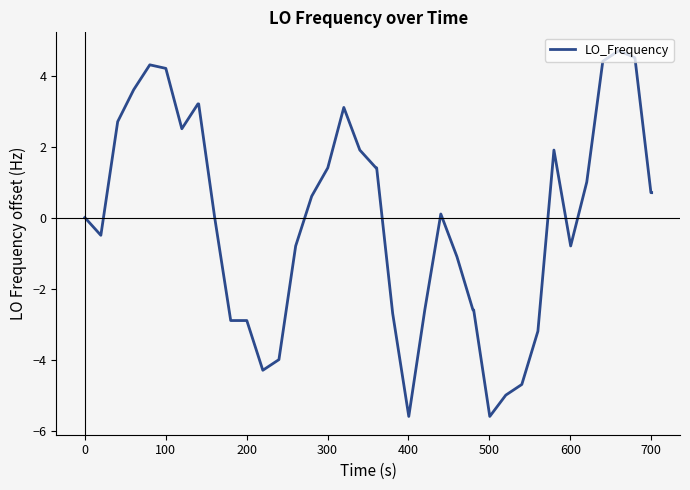

What is the greatest value displayed?

4.7